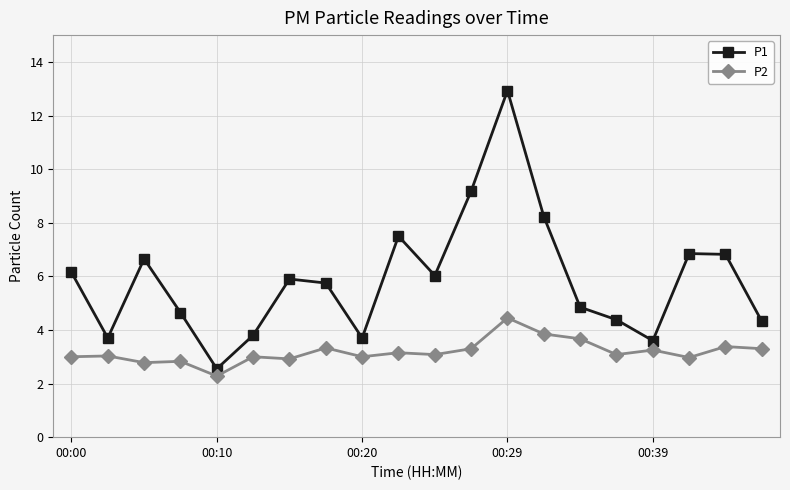

Does the chart display data point markers on the line(s)?

Yes